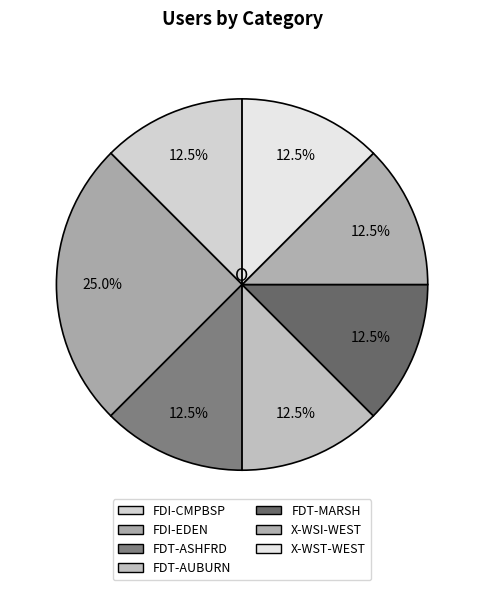

Which category has the smallest portion of the pie?

FDI-CMPBSP